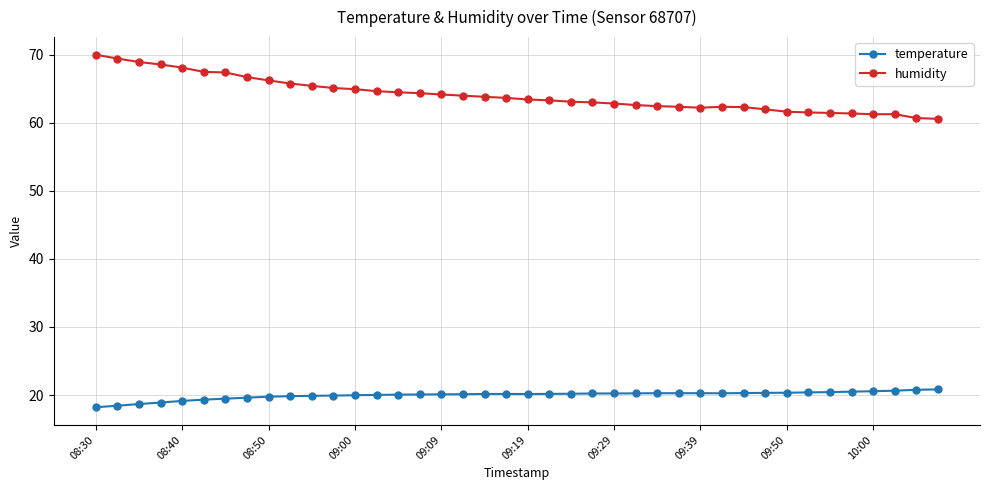

List the series in order of their overall mean, highest first.

humidity, temperature